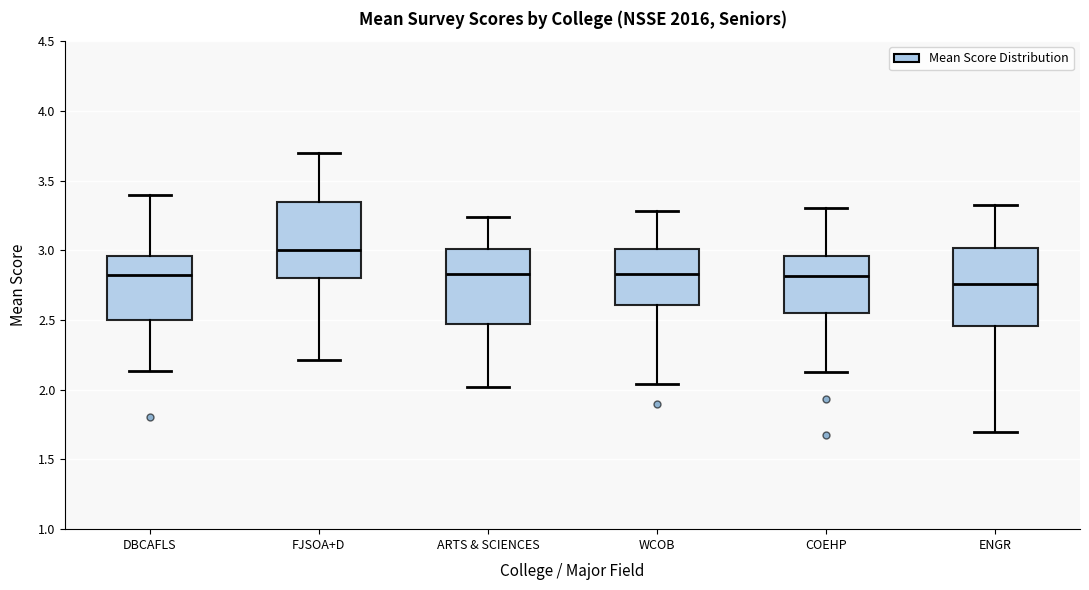

Reading left to right, read every box against the y-axis: the position of its median line, the range the box covers, and the ends of its whiskers. The values are not printed on the chart, so give them approximately, as read against the axis.

DBCAFLS: median 2.80, box 2.50 to 2.95, whiskers 2.15 to 3.40
FJSOA+D: median 3.00, box 2.80 to 3.35, whiskers 2.20 to 3.70
ARTS & SCIENCES: median 2.85, box 2.45 to 3.00, whiskers 2.00 to 3.25
WCOB: median 2.85, box 2.60 to 3.00, whiskers 2.05 to 3.30
COEHP: median 2.80, box 2.55 to 2.95, whiskers 2.15 to 3.30
ENGR: median 2.75, box 2.45 to 3.00, whiskers 1.70 to 3.30